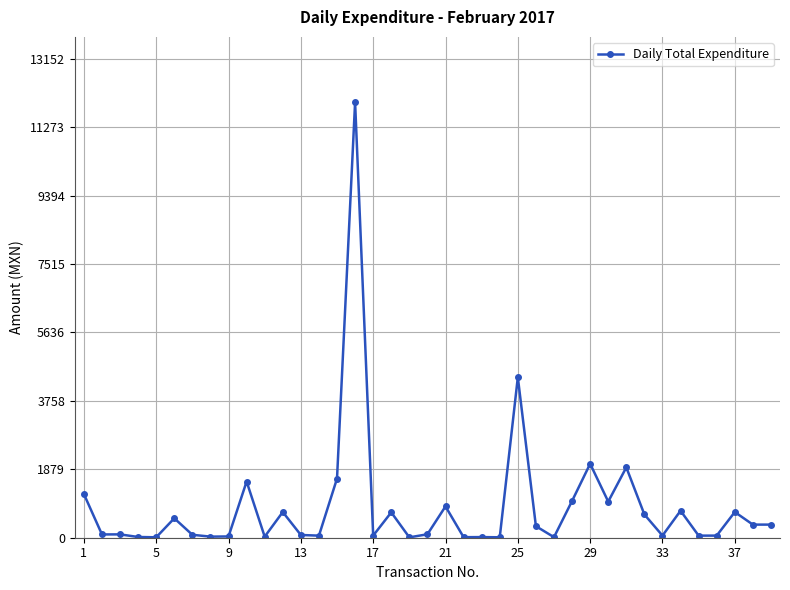

What is the maximum value shown in the chart?

11956.1